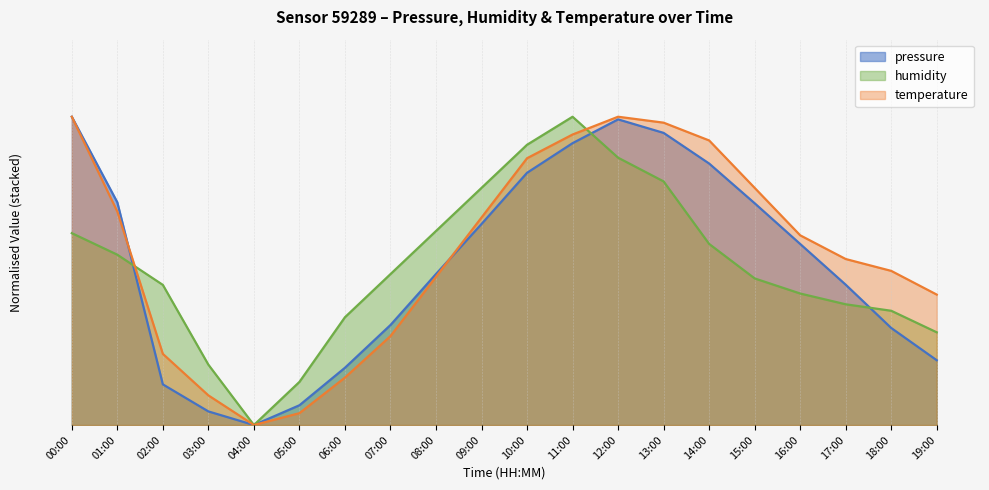

How many times do pressure and humidity cross each other?

3